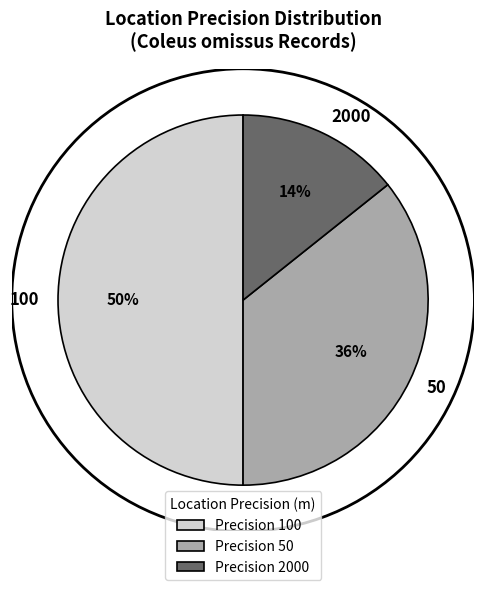

True or false: Precision 50 accounts for 36% of the total.

True